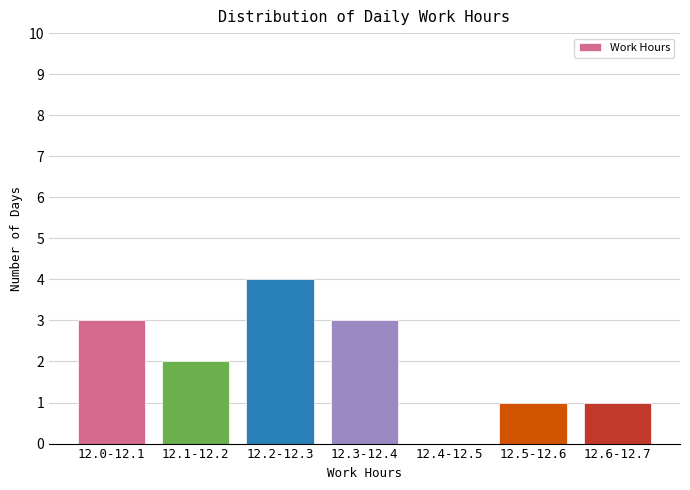

Reading left to right, extract all data points from this chart.

12.0-12.1=3	12.1-12.2=2	12.2-12.3=4	12.3-12.4=3	12.4-12.5=0	12.5-12.6=1	12.6-12.7=1